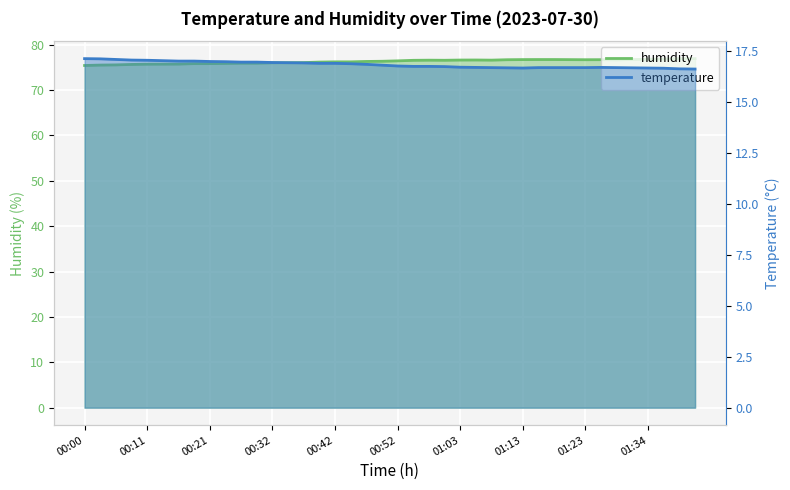

Is the value of temperature at 01:13 greater than the value of humidity at 01:29?

No